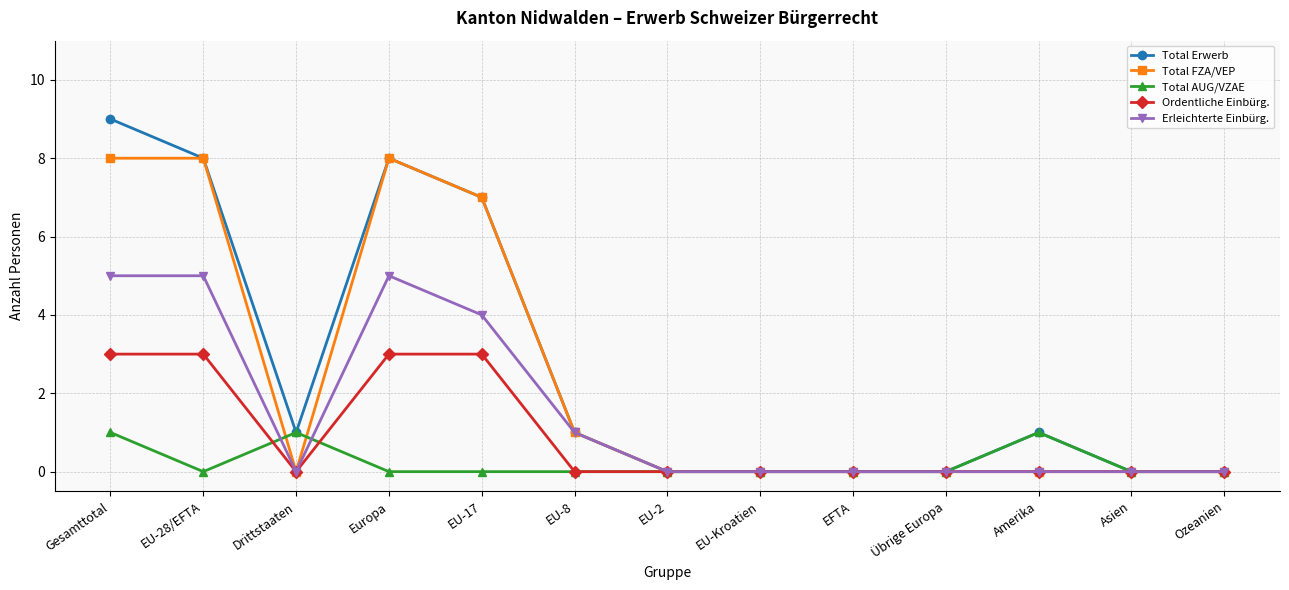

The value of Erleichterte Einbürg. at Übrige Europa is 3. True or false?

False